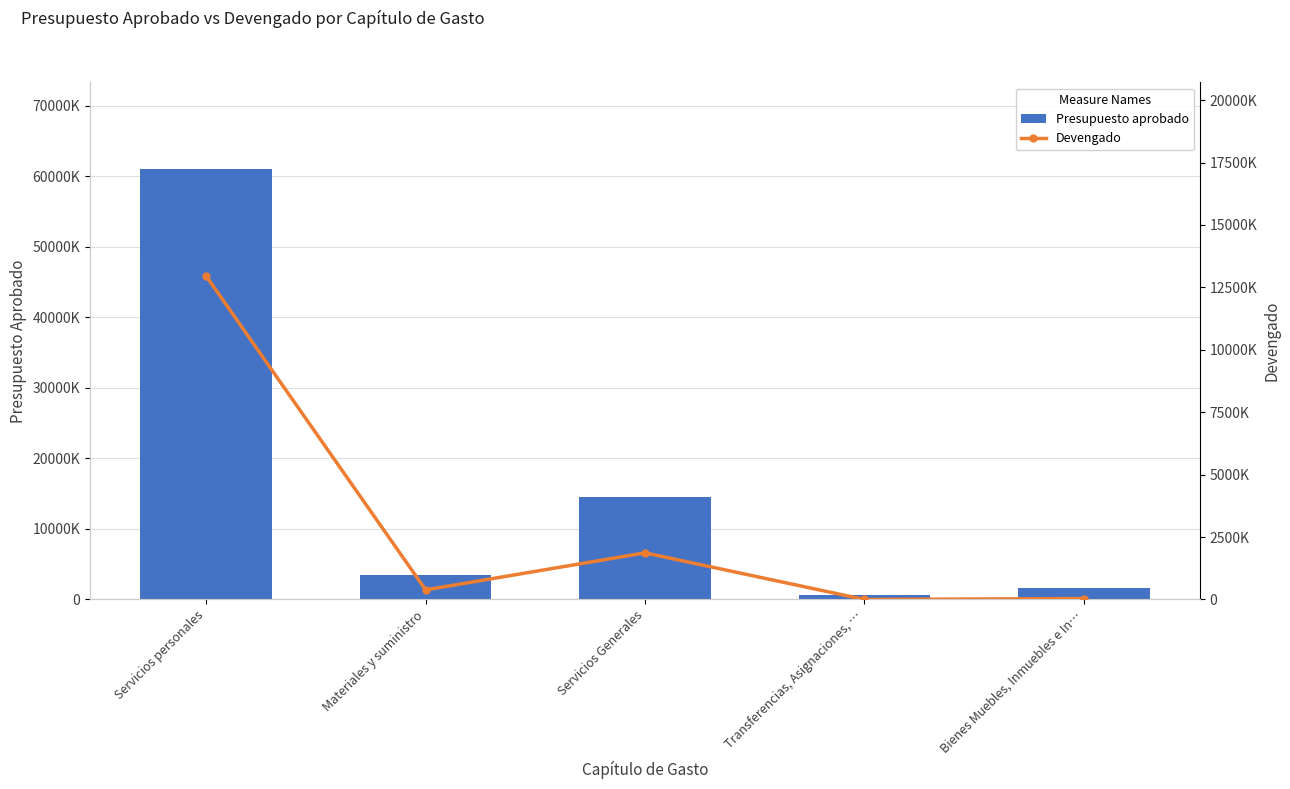

Where does the Devengado series first go above 384838?

Servicios personales